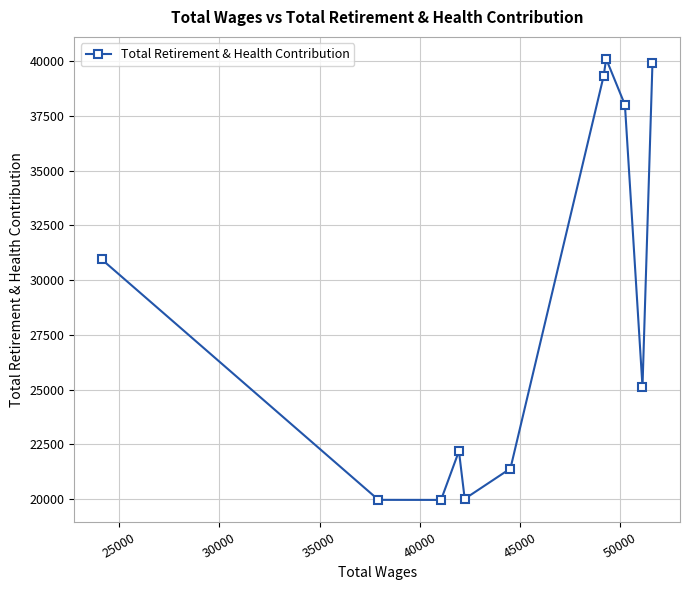

What is the value of the 7th point from the left?

39293